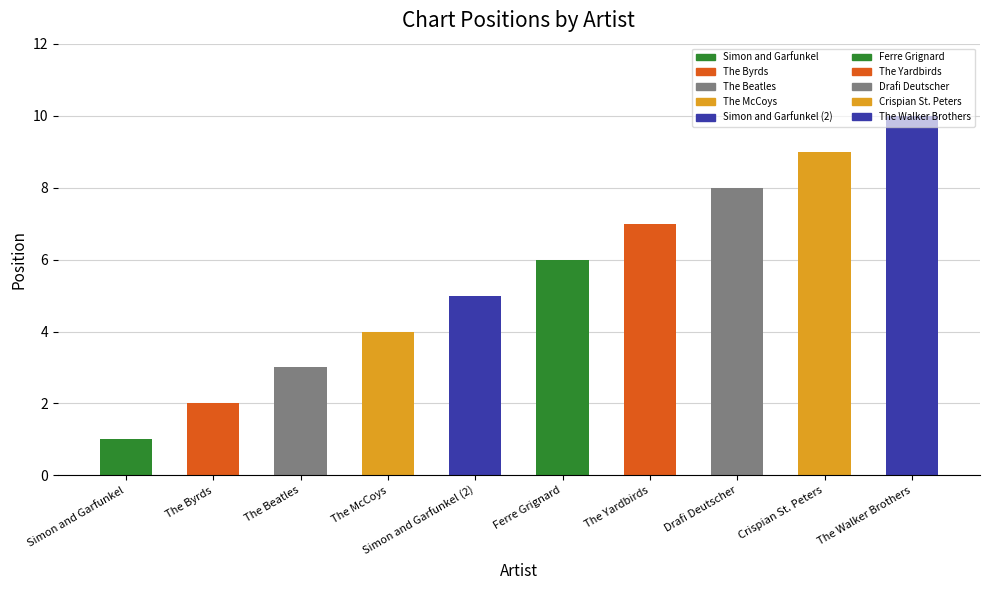

The chart shows a value of 6 at Crispian St. Peters. True or false?

False